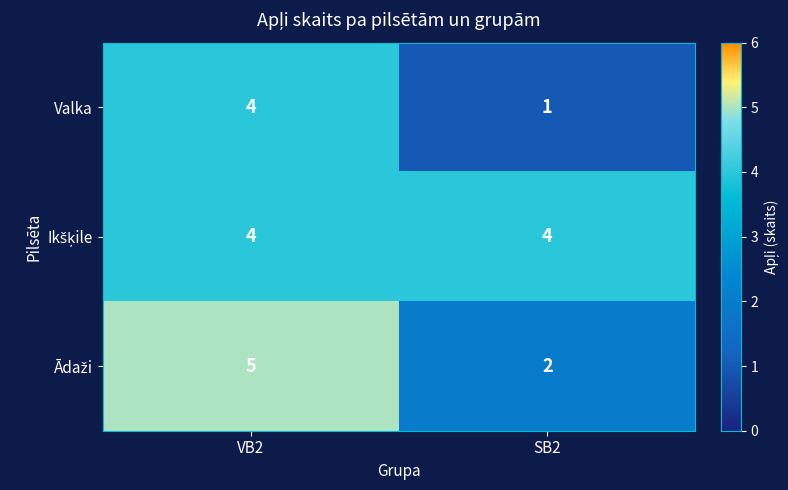

List the labels in order of Valka value, largest first.

VB2, SB2